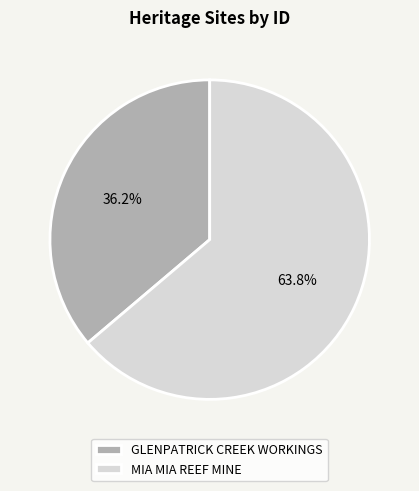

To the nearest percent, what is the difference between the largest and smallest slice percentages?

28%